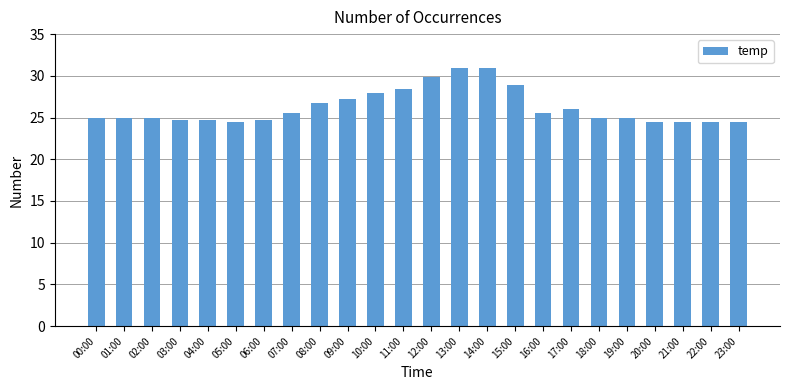

What is the ratio of the value at 22:00 to the value at 23:00?

1.0